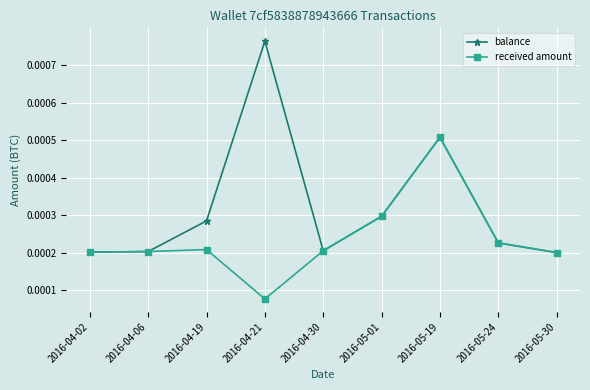

What are all the series names shown in the legend?

balance, received amount